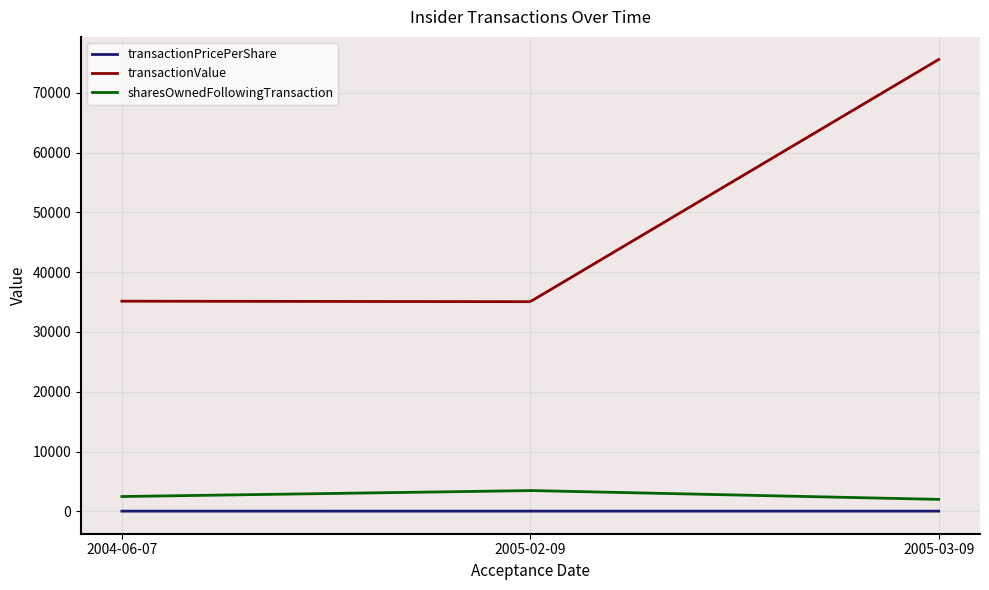

What is the sum of all transactionValue values?

13575431.4